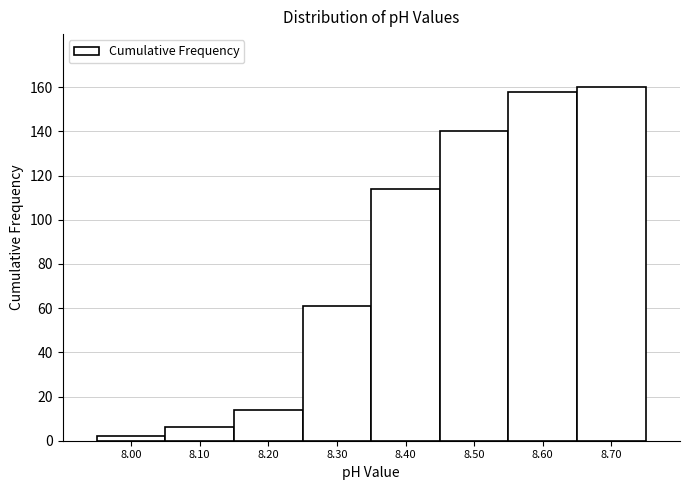

Reading left to right, transcribe this chart: for each bar, give the range it covers on the x-axis and its height. The values are not printed on the chart, so give them approximately, as read against the axis.

7.95 to 8.05: 2
8.05 to 8.15: 6
8.15 to 8.25: 14
8.25 to 8.35: 62
8.35 to 8.45: 114
8.45 to 8.55: 140
8.55 to 8.65: 158
8.65 to 8.75: 160